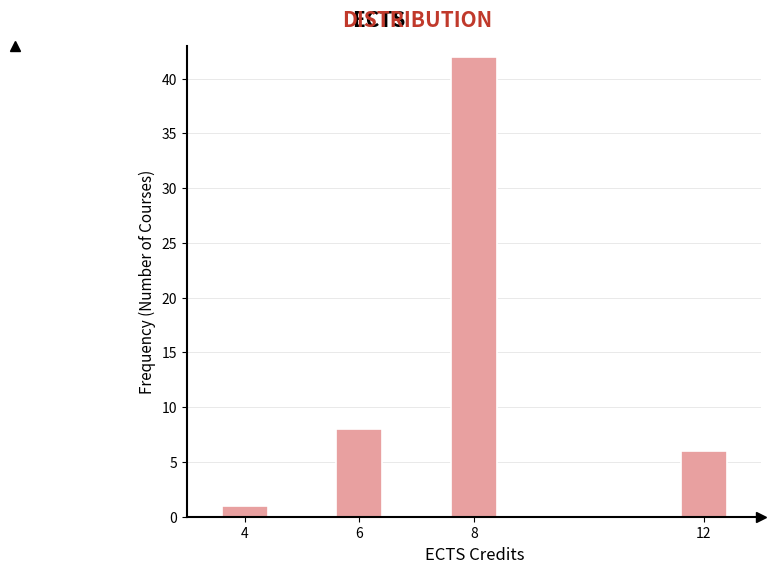

Reading left to right, list all the values displayed in this chart.

4=1	6=8	8=42	12=6